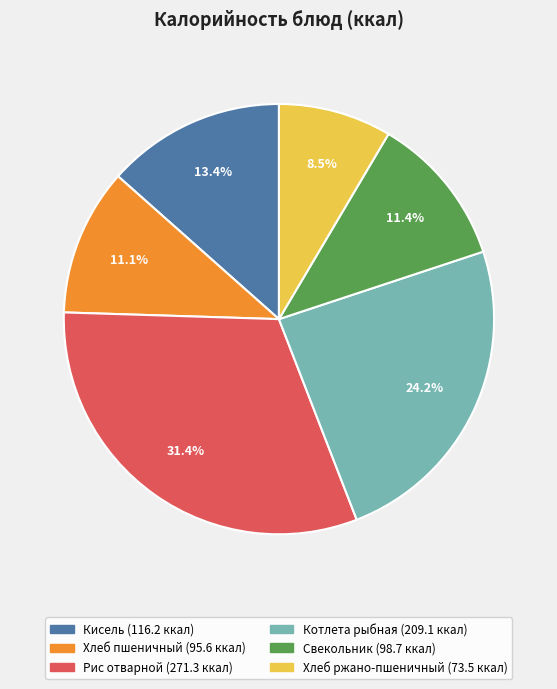

What is the smallest slice in the pie chart?

Хлеб ржано-пшеничный